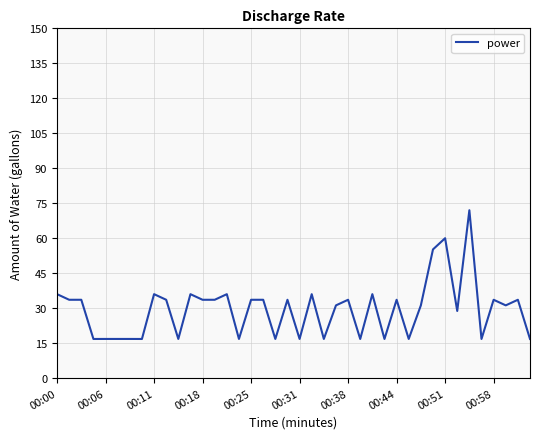

What is the maximum value shown in the chart?

72.0